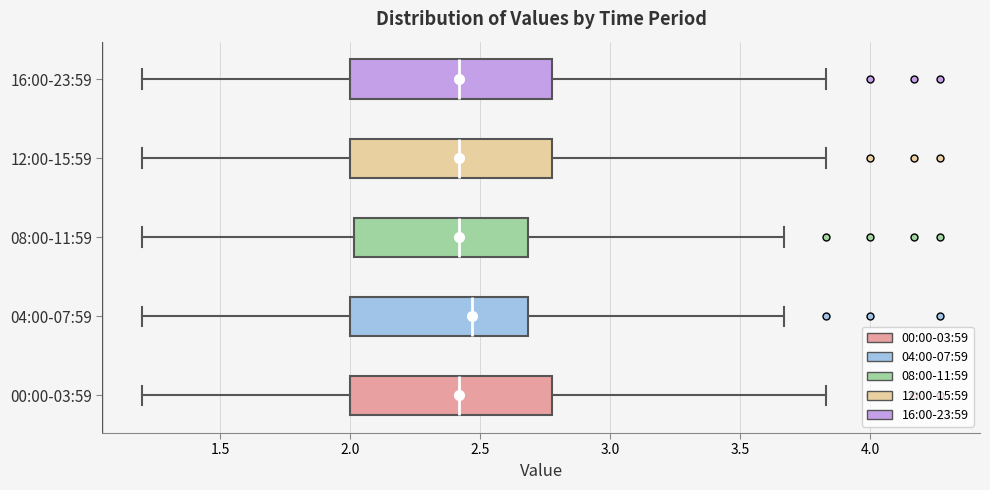

Reading bottom to top, read every box against the x-axis: the position of its median line, the range the box covers, and the ends of its whiskers. The values are not printed on the chart, so give them approximately, as read against the axis.

00:00-03:59: median 2.40, box 2.00 to 2.80, whiskers 1.20 to 3.85
04:00-07:59: median 2.45, box 2.00 to 2.70, whiskers 1.20 to 3.65
08:00-11:59: median 2.40, box 2.00 to 2.70, whiskers 1.20 to 3.65
12:00-15:59: median 2.40, box 2.00 to 2.80, whiskers 1.20 to 3.85
16:00-23:59: median 2.40, box 2.00 to 2.80, whiskers 1.20 to 3.85